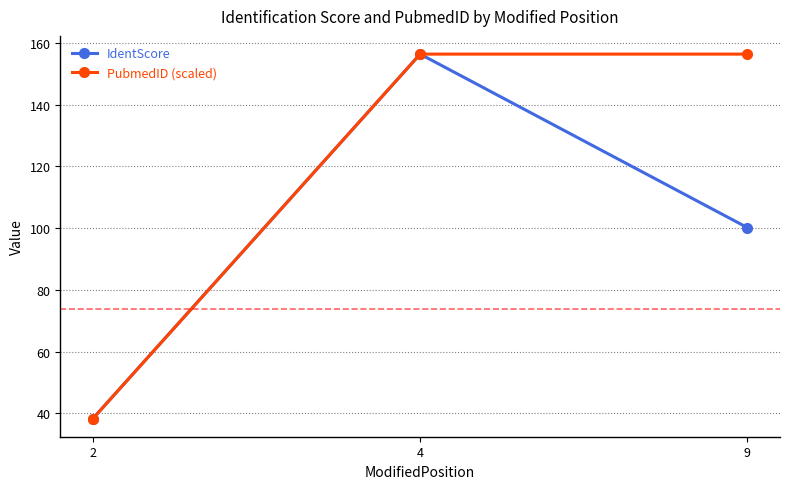

Which category has the lowest value in the PubmedID (scaled) series?

2